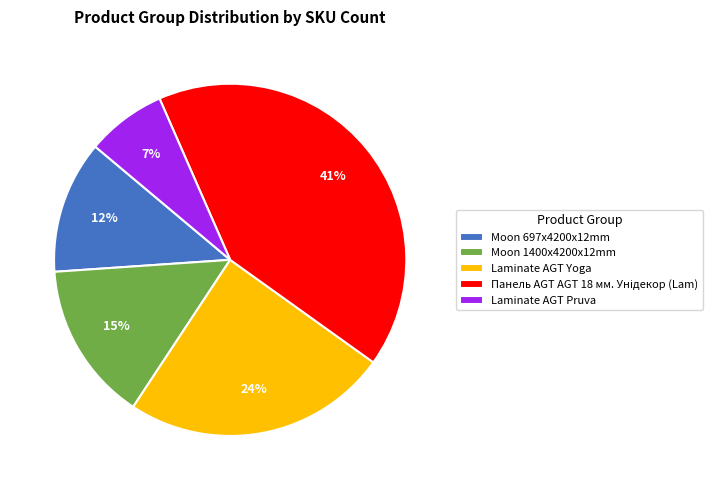

What percentage is the Moon 697x4200x12mm slice, to the nearest percent?

12%